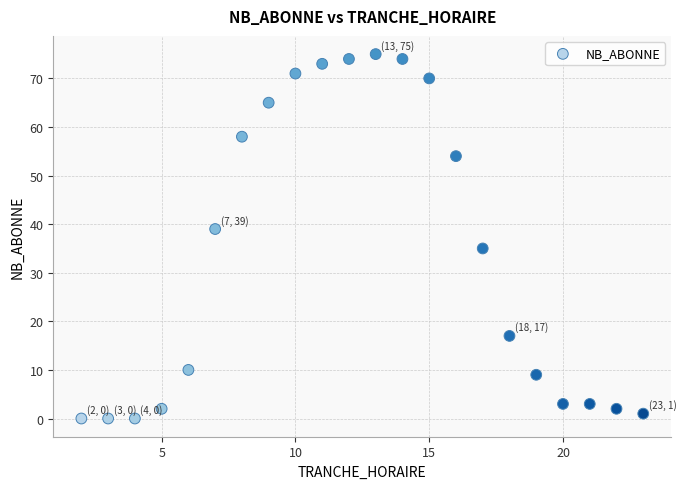

What is the range of Y values (max minus min)?

75